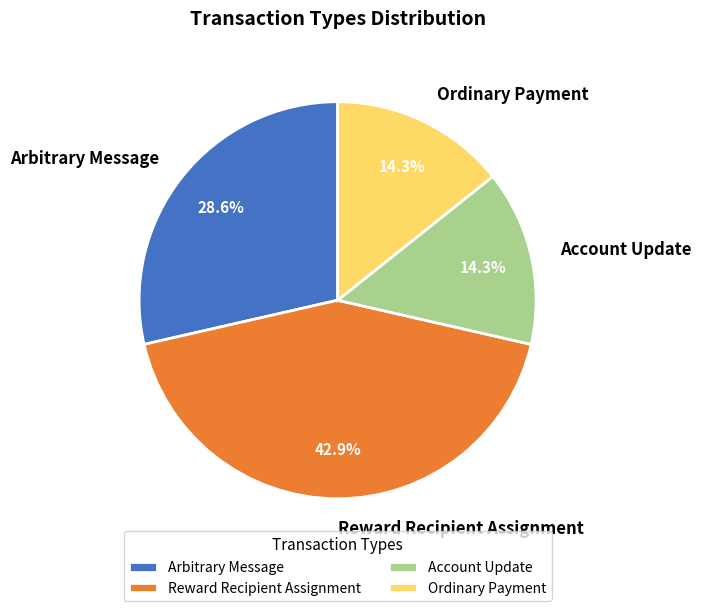

Is it true that Reward Recipient Assignment is 43% of the pie?

True